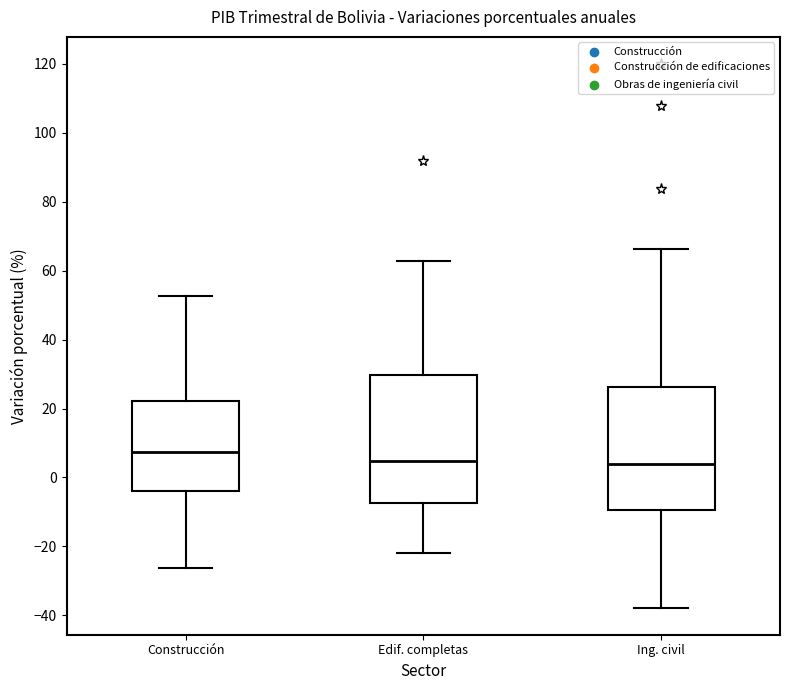

Reading left to right, transcribe this box plot: for each box, give where its median line is, the range the box spans, and where its two whiskers end, as read against the y-axis. The values are not printed on the chart, so give them approximately, as read against the axis.

Construcción: median 8, box -4 to 22, whiskers -26 to 52
Edif. completas: median 4, box -8 to 30, whiskers -22 to 62
Ing. civil: median 4, box -10 to 26, whiskers -38 to 66